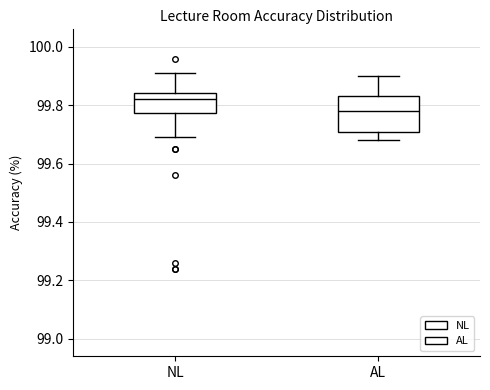

Reading left to right, transcribe this box plot: for each box, give where its median line is, the range the box spans, and where its two whiskers end, as read against the y-axis. The values are not printed on the chart, so give them approximately, as read against the axis.

NL: median 99.82, box 99.78 to 99.84, whiskers 99.70 to 99.92
AL: median 99.78, box 99.72 to 99.84, whiskers 99.68 to 99.90